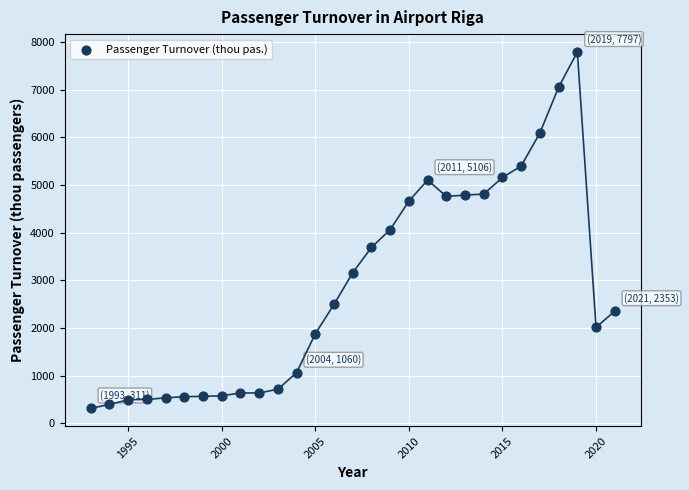

What is the range of X values (max minus min)?

28.0